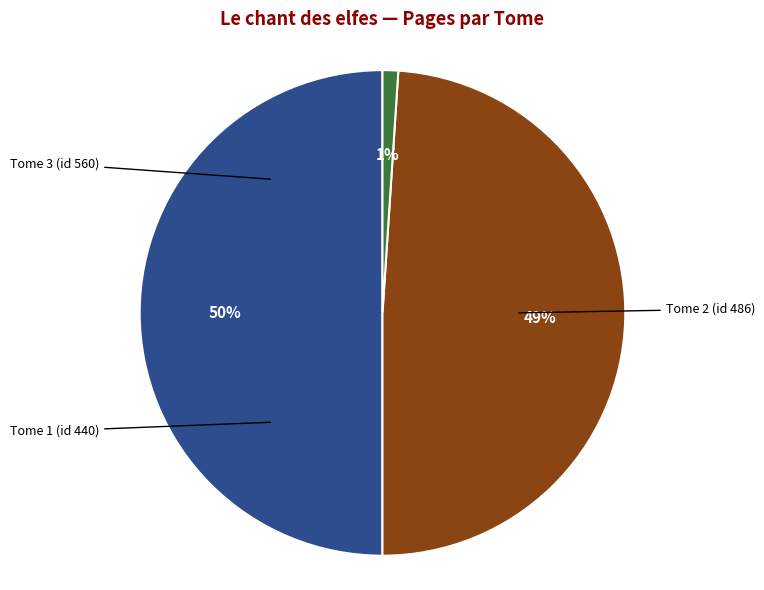

To the nearest percent, what is the average slice percentage?

33%